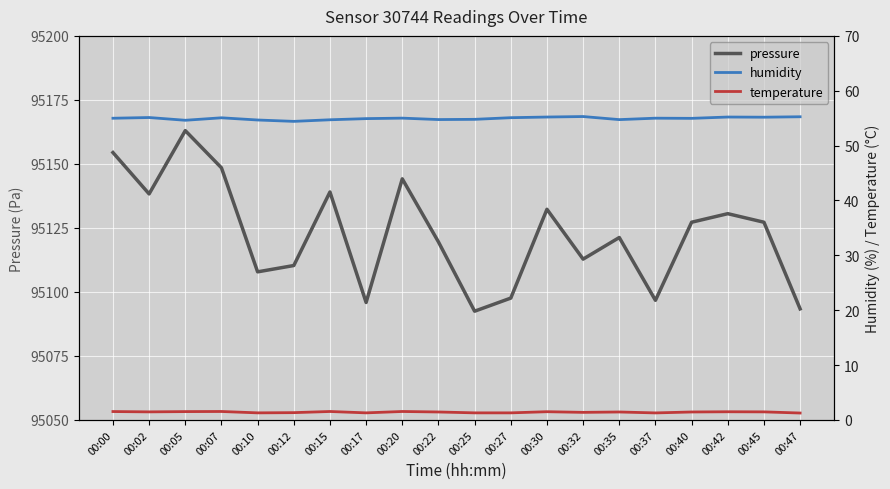

At which label is humidity closest to 54?

00:12